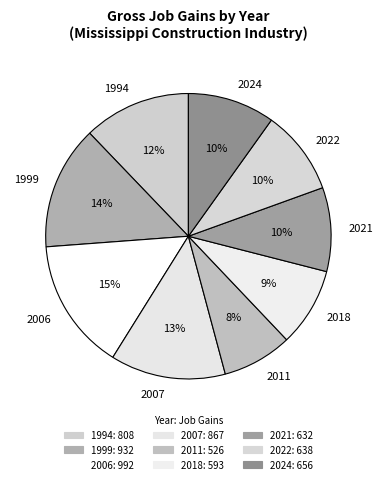

How many segments does this pie chart have?

9